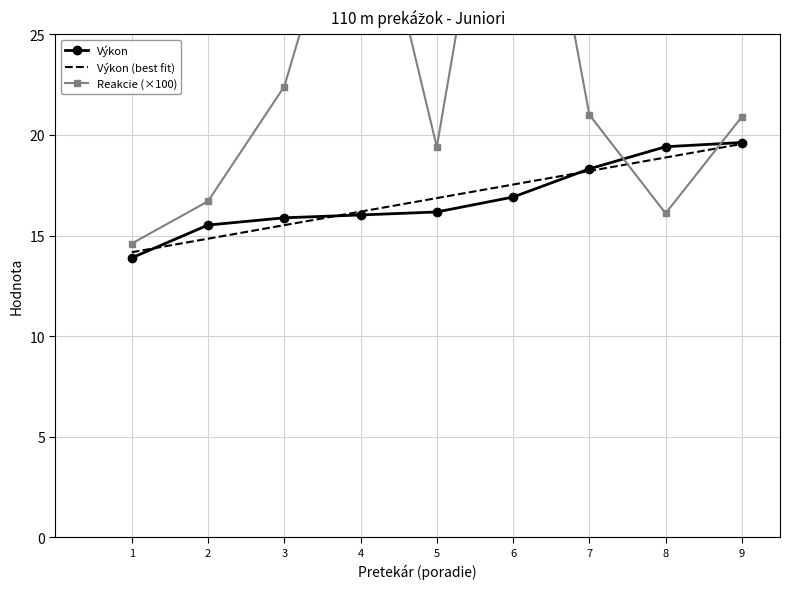

What is the maximum value for Výkon?

19.6